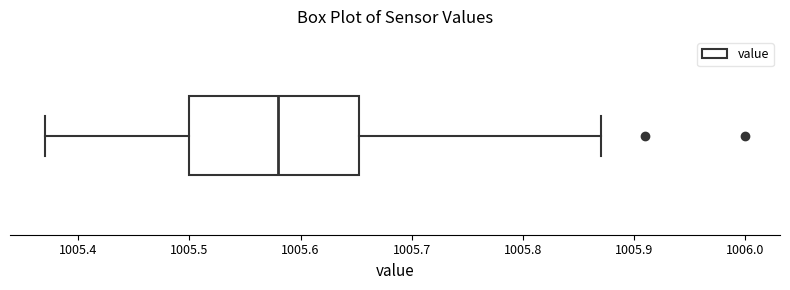

Where does the median line of the box sit on the x-axis? The values are not printed on the chart, so give them approximately, as read against the axis.

1005.58